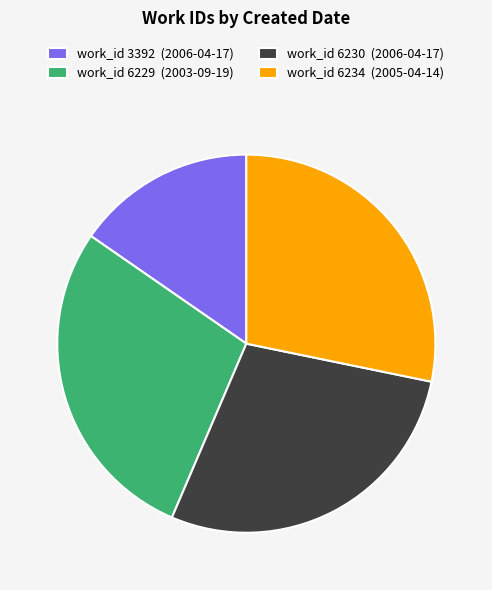

Does any single category account for the majority?

No